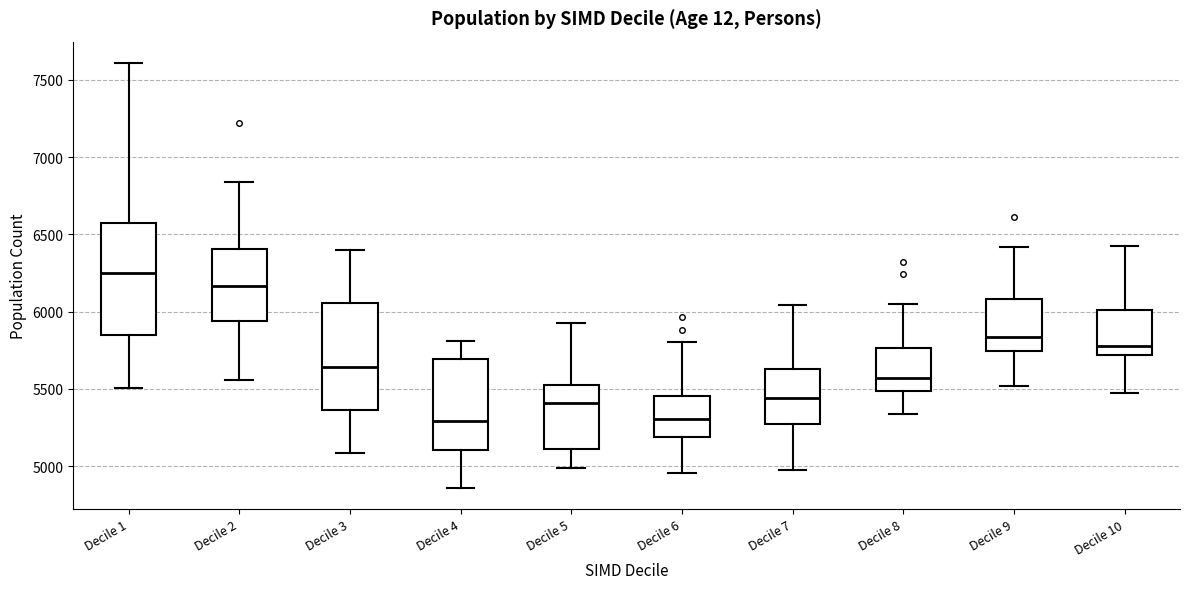

Where is the lower edge of the box for Decile 6 on the y-axis? The values are not printed on the chart, so give them approximately, as read against the axis.

5200